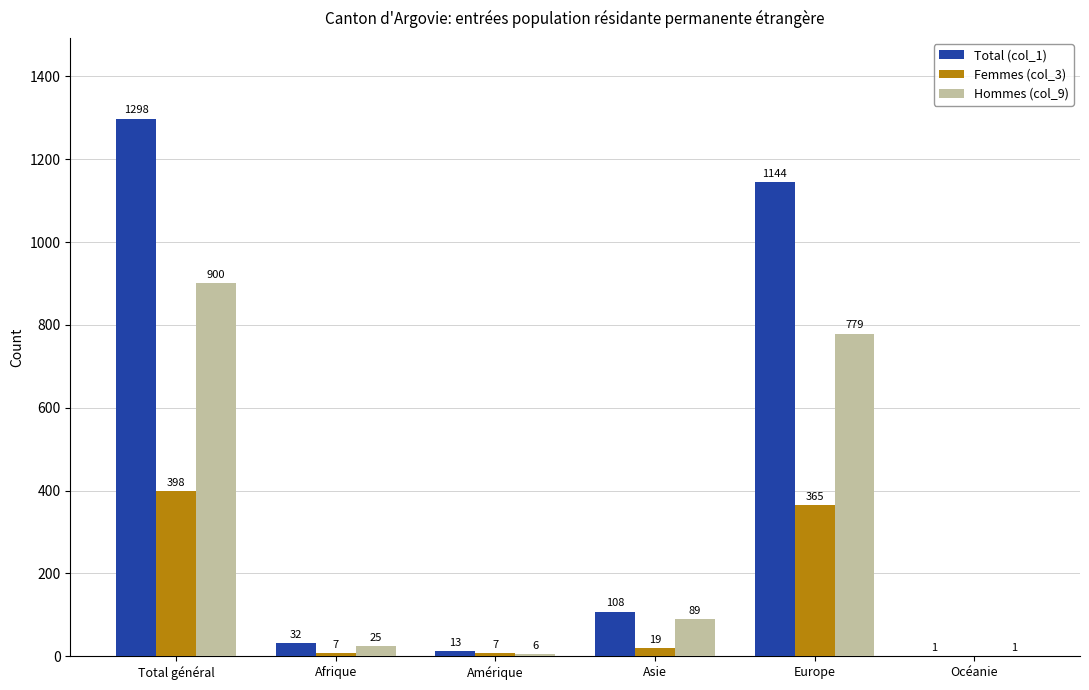

Which category has the highest value in the Femmes (col_3) series?

Total général